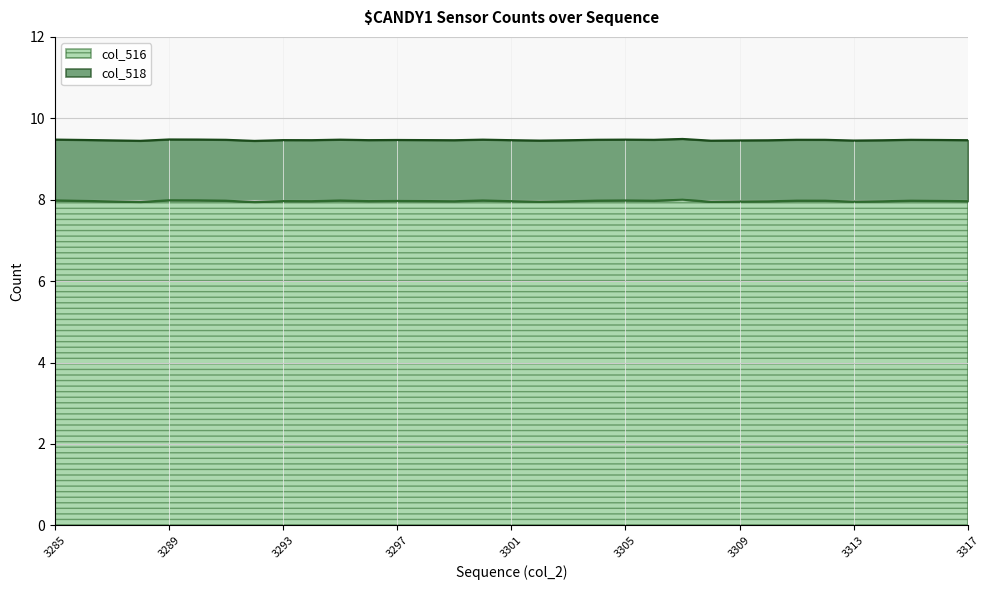

Rank the series at 3311 from lowest to highest value.

col_516, col_518